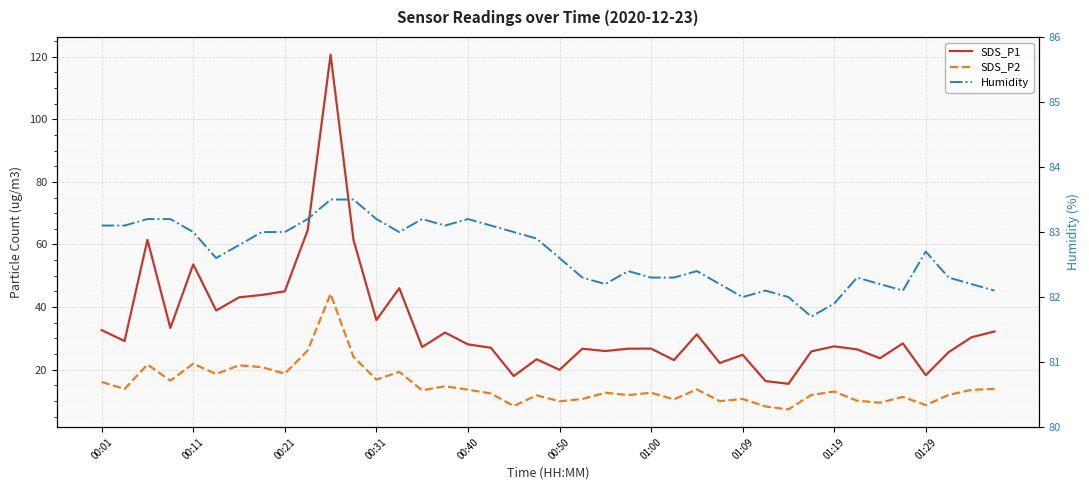

How many lines are shown in the chart?

3